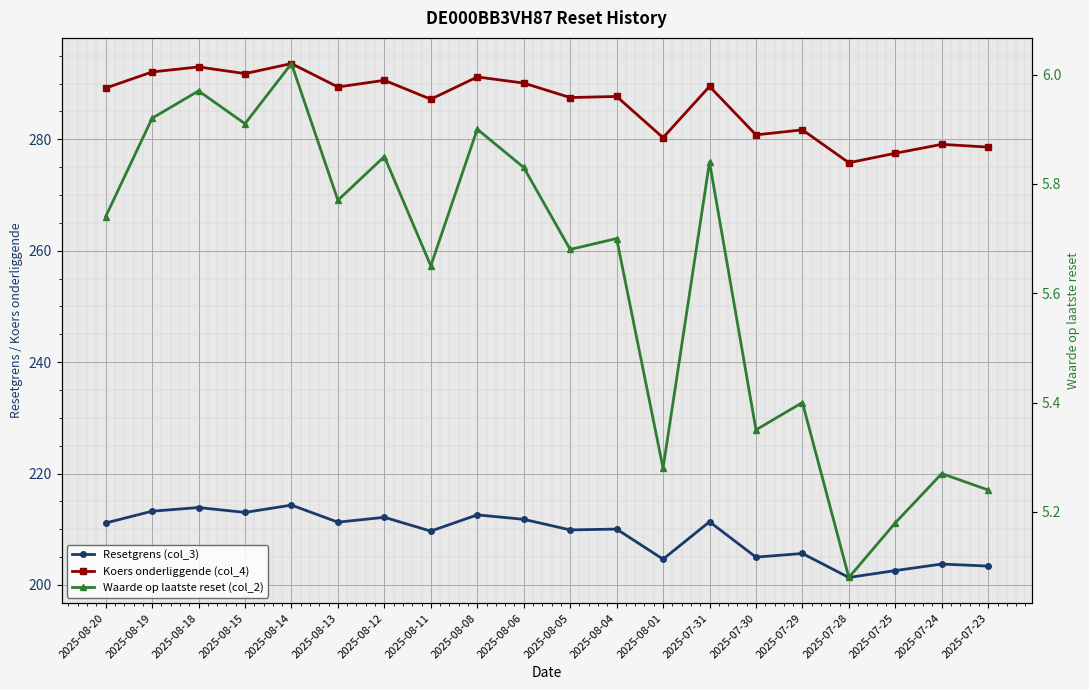

Reading left to right, list all the values displayed in this chart.

Resetgrens (col_3): 2025-08-20=211.1	2025-08-19=213.2	2025-08-18=213.9	2025-08-15=213.0	2025-08-14=214.3	2025-08-13=211.3	2025-08-12=212.1	2025-08-11=209.7	2025-08-08=212.6	2025-08-06=211.8	2025-08-05=209.9	2025-08-04=210.0	2025-08-01=204.6	2025-07-31=211.3	2025-07-30=205.0	2025-07-29=205.6	2025-07-28=201.3	2025-07-25=202.6	2025-07-24=203.7	2025-07-23=203.4
Koers onderliggende (col_4): 2025-08-20=289.2	2025-08-19=292.1	2025-08-18=293.0	2025-08-15=291.8	2025-08-14=293.6	2025-08-13=289.4	2025-08-12=290.6	2025-08-11=287.2	2025-08-08=291.2	2025-08-06=290.1	2025-08-05=287.5	2025-08-04=287.7	2025-08-01=280.3	2025-07-31=289.5	2025-07-30=280.8	2025-07-29=281.7	2025-07-28=275.8	2025-07-25=277.5	2025-07-24=279.1	2025-07-23=278.6
Waarde op laatste reset (col_2): 2025-08-20=5.7	2025-08-19=5.9	2025-08-18=6.0	2025-08-15=5.9	2025-08-14=6.0	2025-08-13=5.8	2025-08-12=5.8	2025-08-11=5.7	2025-08-08=5.9	2025-08-06=5.8	2025-08-05=5.7	2025-08-04=5.7	2025-08-01=5.3	2025-07-31=5.8	2025-07-30=5.3	2025-07-29=5.4	2025-07-28=5.1	2025-07-25=5.2	2025-07-24=5.3	2025-07-23=5.2